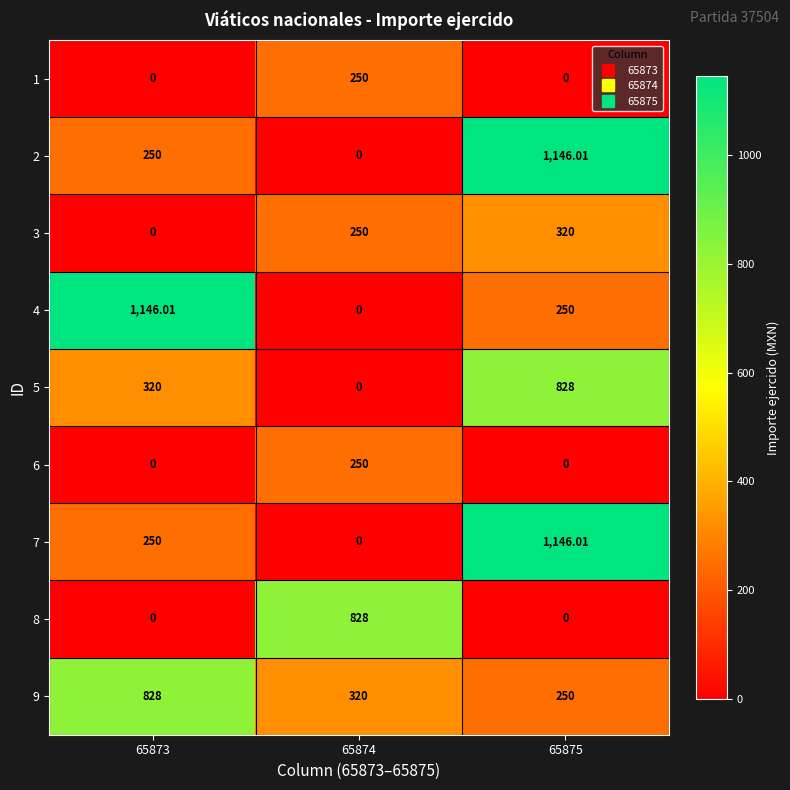

At how many categories does at least one series exceed 139?

3